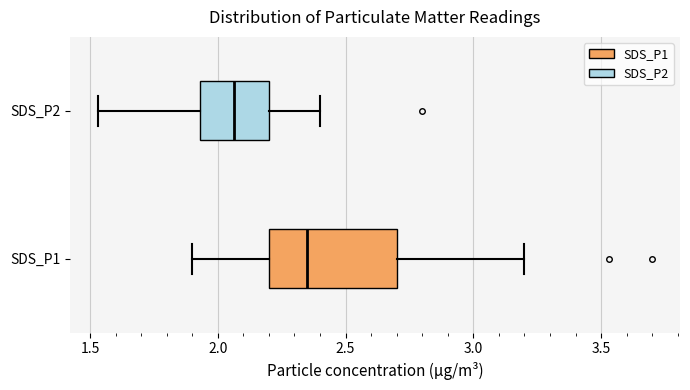

Comparing the boxes themselves (not the whiskers), which one is the widest?

SDS_P1